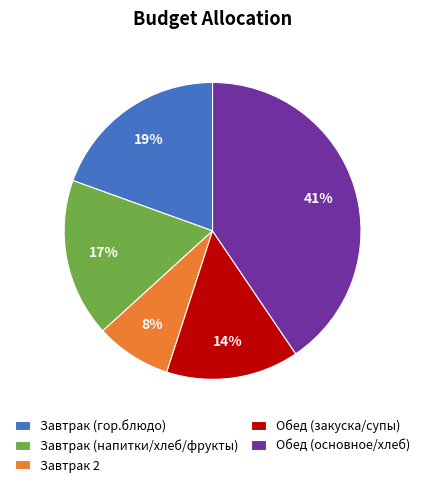

Is it true that Завтрак (напитки/хлеб/фрукты) is 27% of the pie?

False